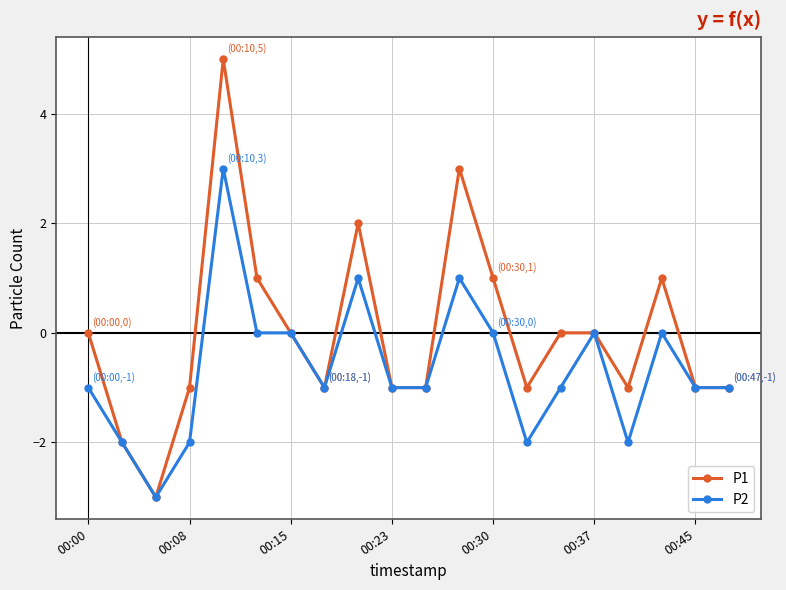

Which series has the widest spread of values?

P1